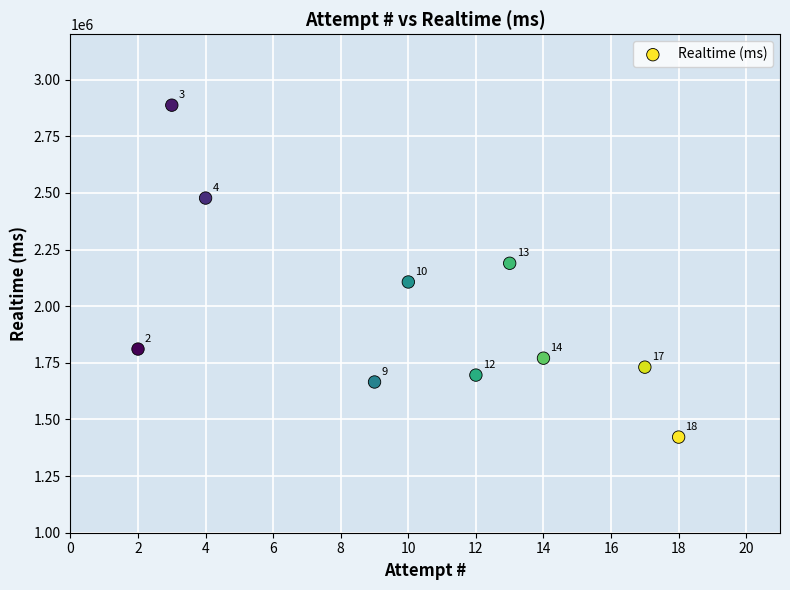

What is the range of X values (max minus min)?

16